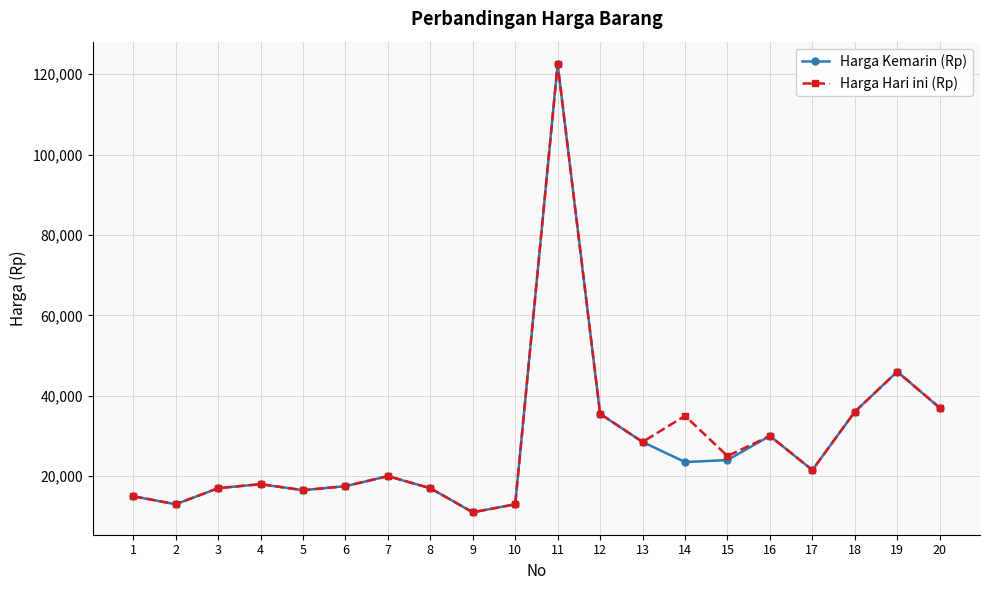

At which label does Harga Hari ini (Rp) first exceed 21500?

11